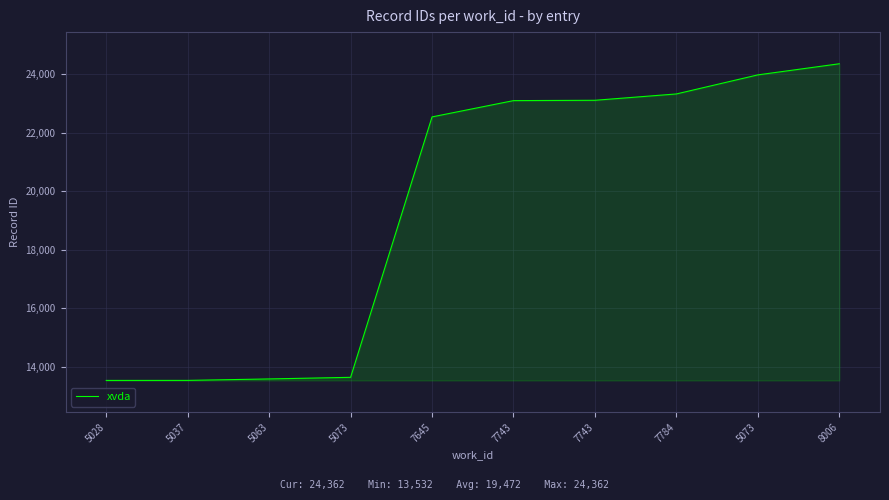

What is the sum of all values?

194720